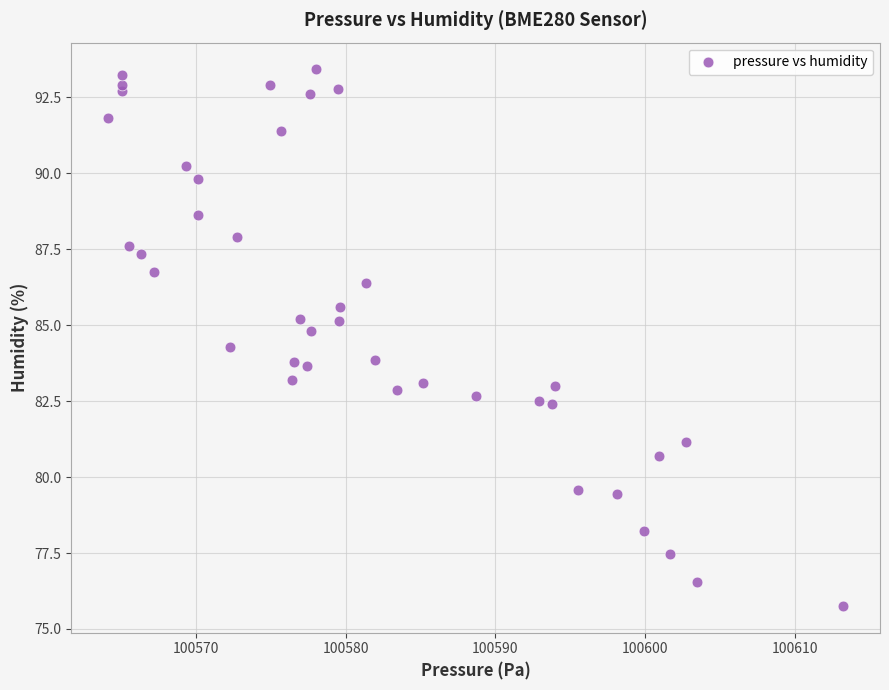

What is the range of Y values (max minus min)?

17.7